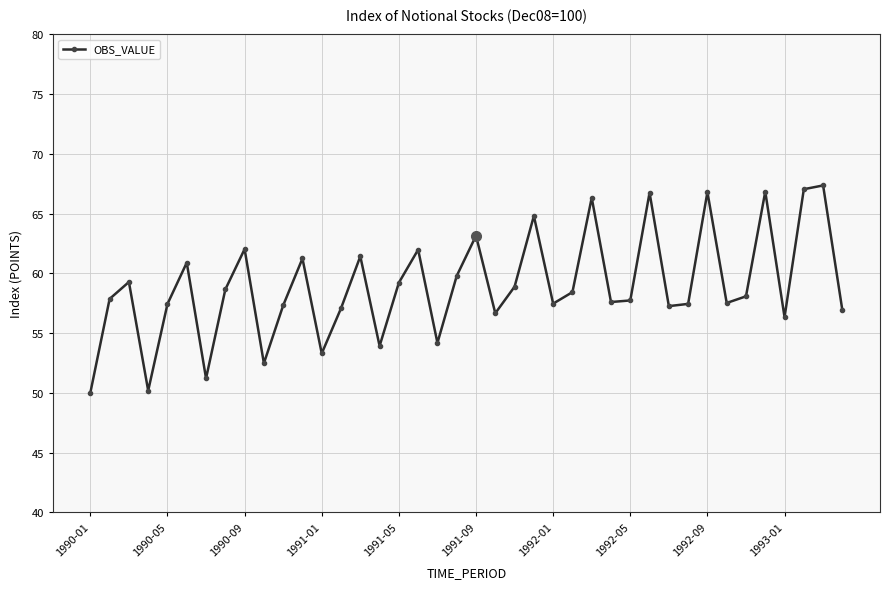

True or false: there are more than 0 points higher than both neighbors.

True